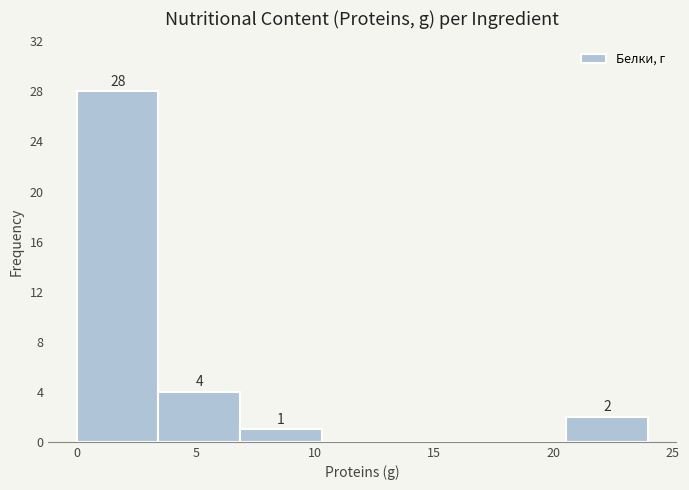

Over which range of the x-axis is the bar tallest?

0.0 to 3.5